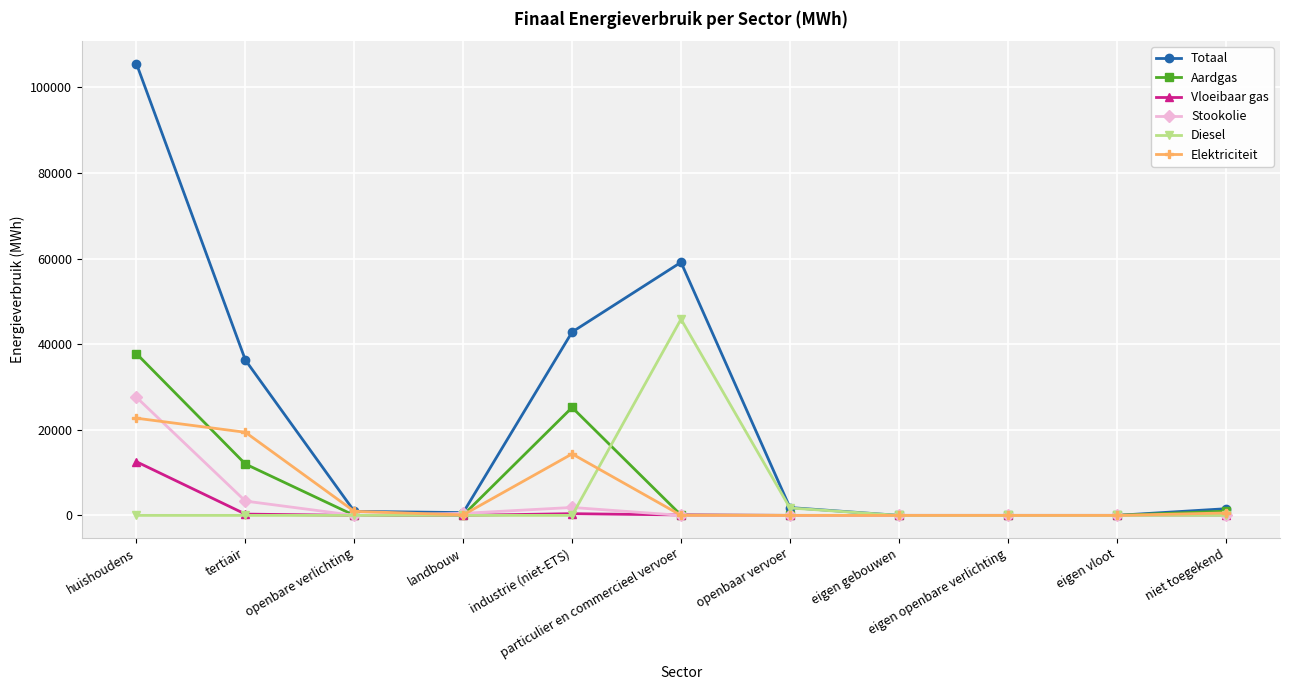

What is the difference between the second highest and minimum values in the Stookolie series?

3341.4